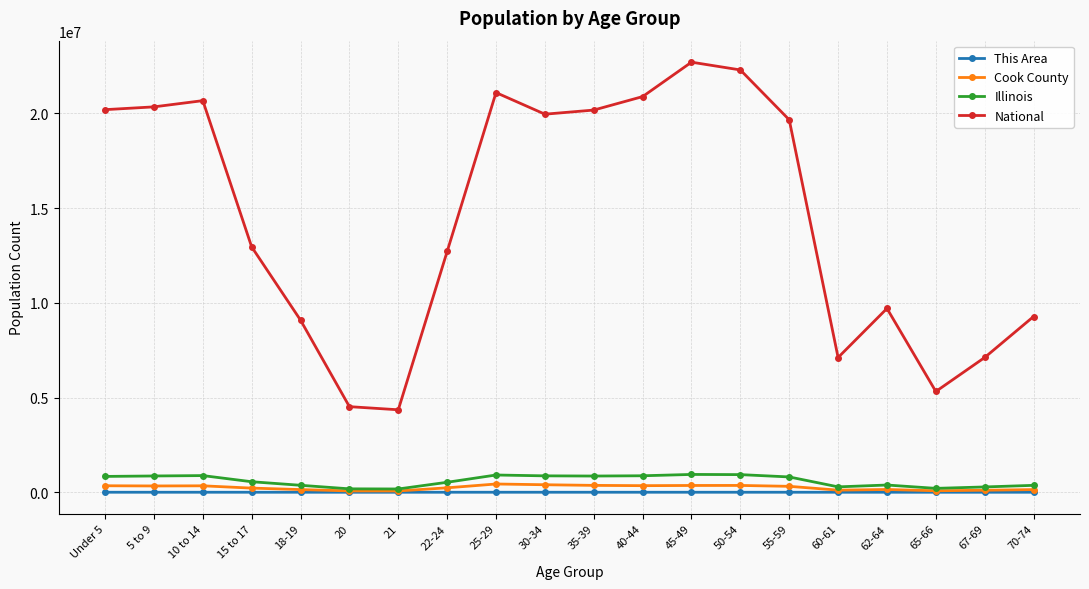

Where is National nearest to the value 13531442?

15 to 17